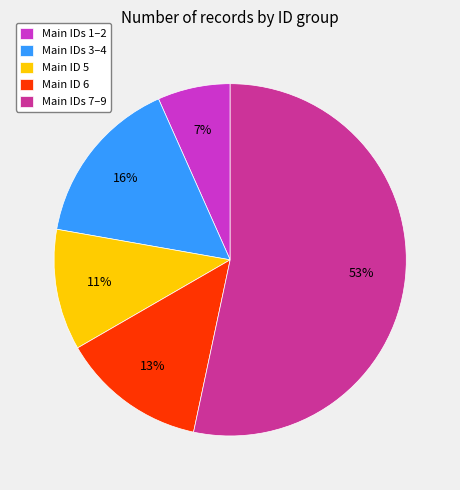

Which slice is the largest?

Main IDs 7–9